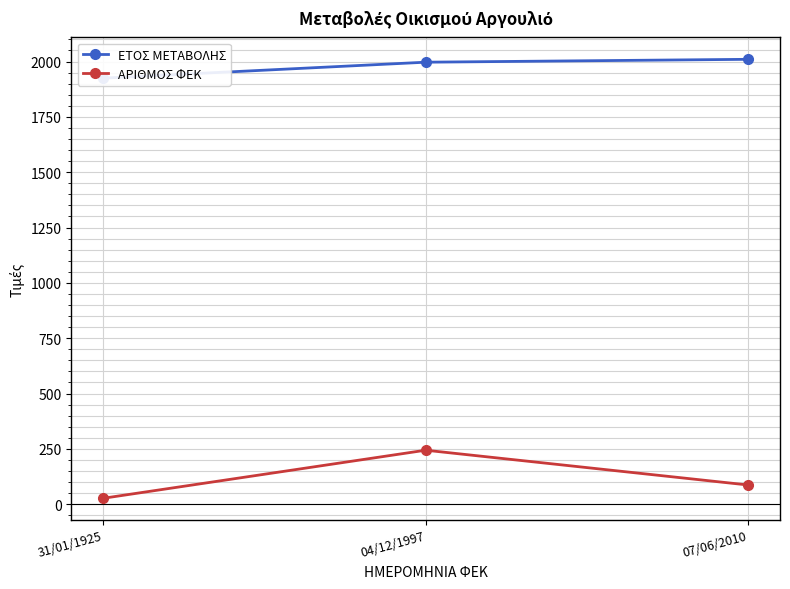

At 07/06/2010, list the series in order from smallest to largest.

ΑΡΙΘΜΟΣ ΦΕΚ, ΕΤΟΣ ΜΕΤΑΒΟΛΗΣ